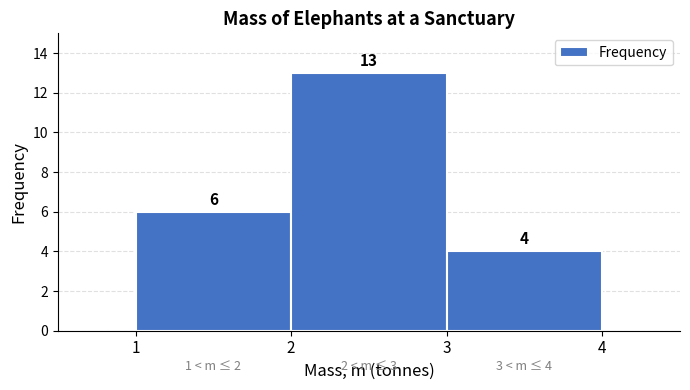

Which range on the x-axis has the tallest bar?

2 to 3